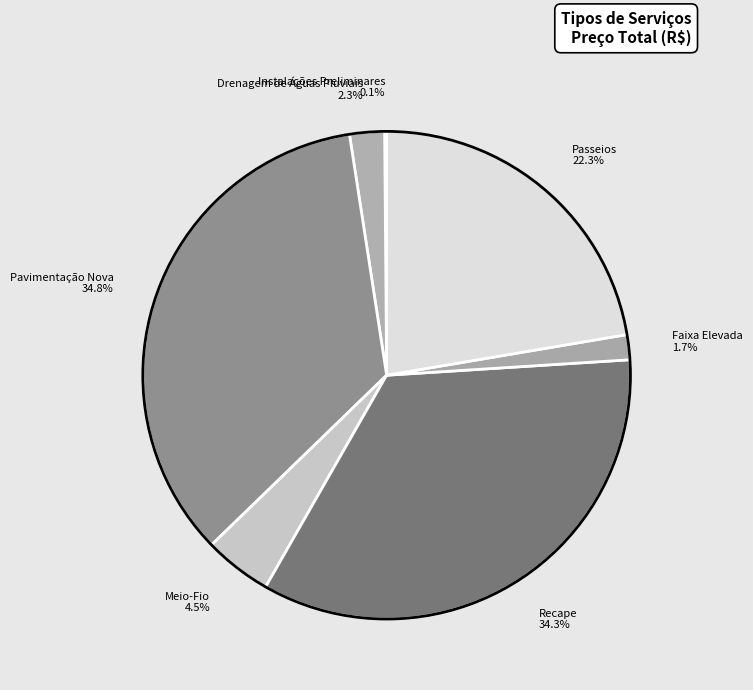

Is it true that Recape is 24% of the pie?

False